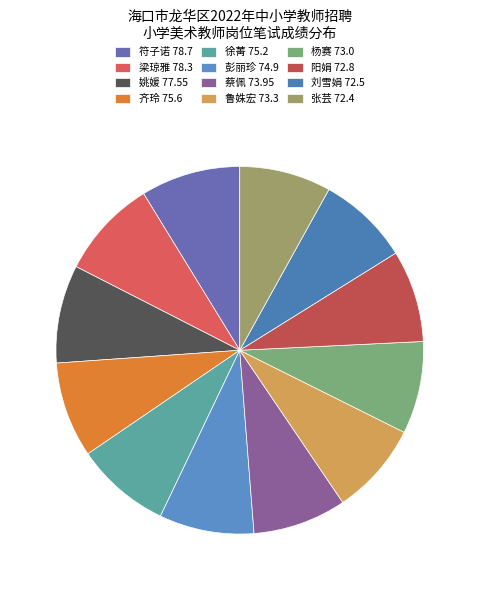

True or false: 符子诺 accounts for 9% of the total.

True